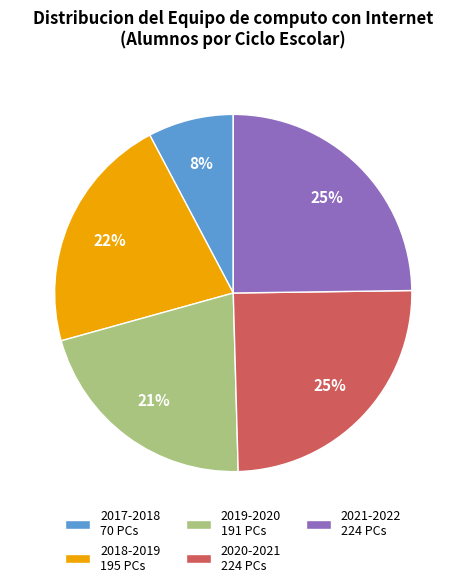

To the nearest percent, what is the average slice percentage?

20%